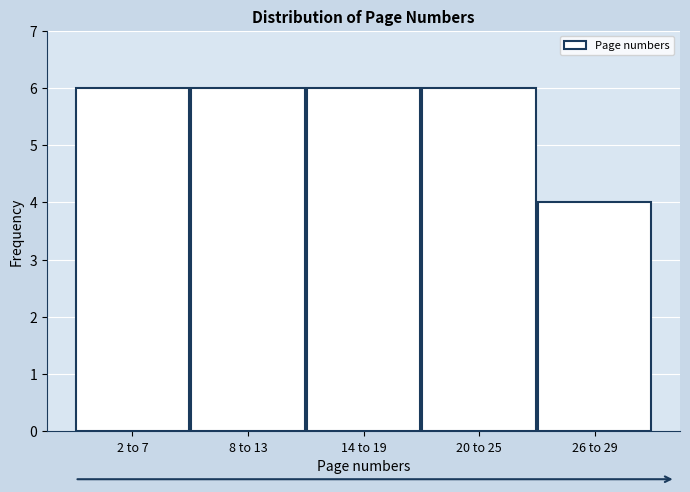

Reading right to left, extract all data points from this chart.

4	6	6	6	6